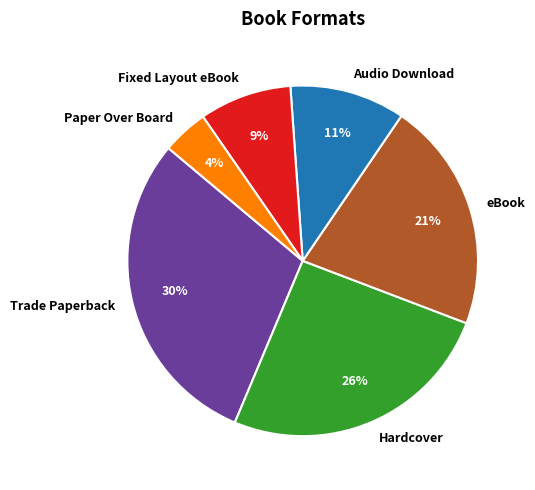

Which has a higher value, Audio Download or Fixed Layout eBook?

Audio Download